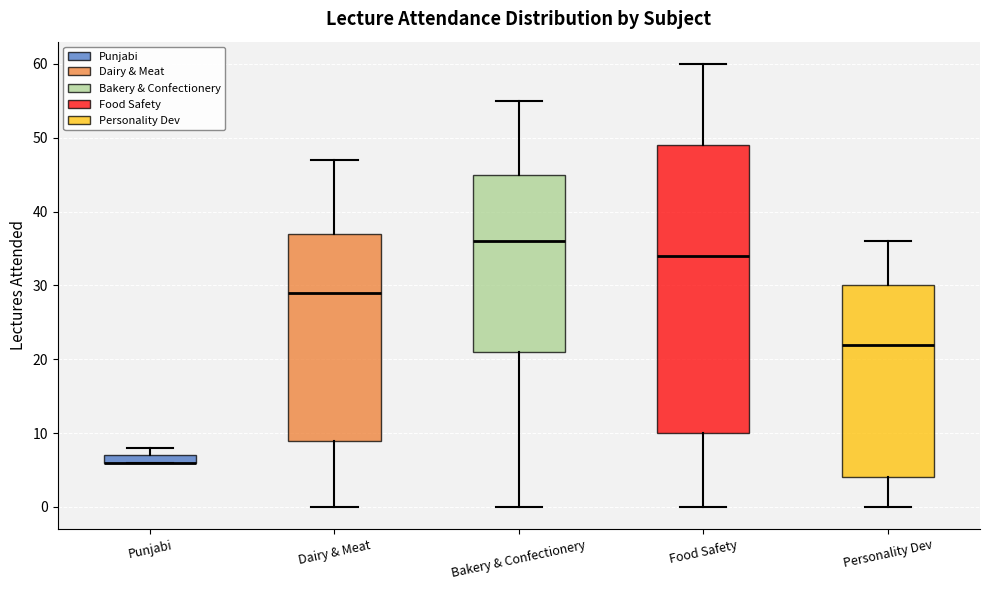

Where does the median line of the box for Bakery & Confectionery sit on the y-axis? The values are not printed on the chart, so give them approximately, as read against the axis.

36